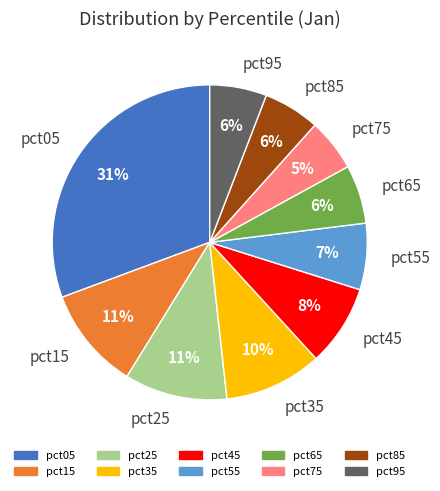

Which slice is the largest?

pct05